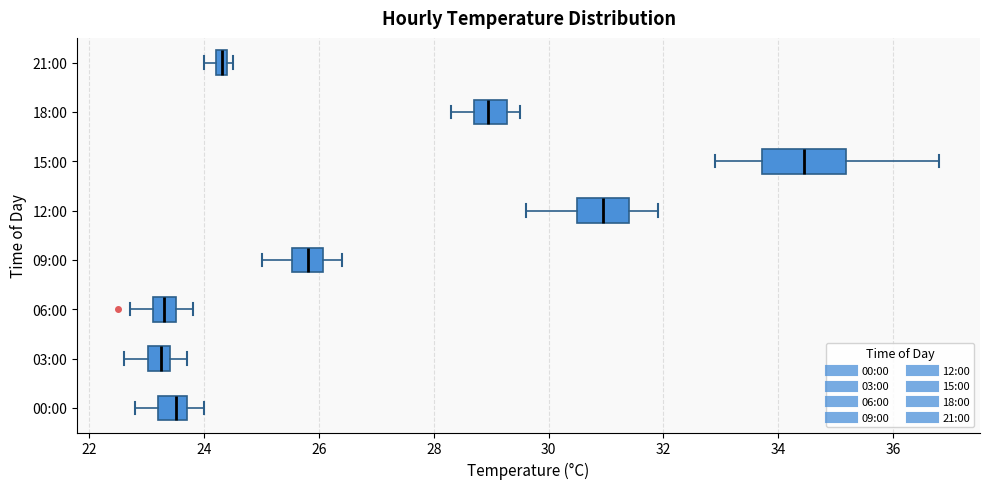

Where does the left whisker of the box for 18:00 end on the x-axis? The values are not printed on the chart, so give them approximately, as read against the axis.

28.4